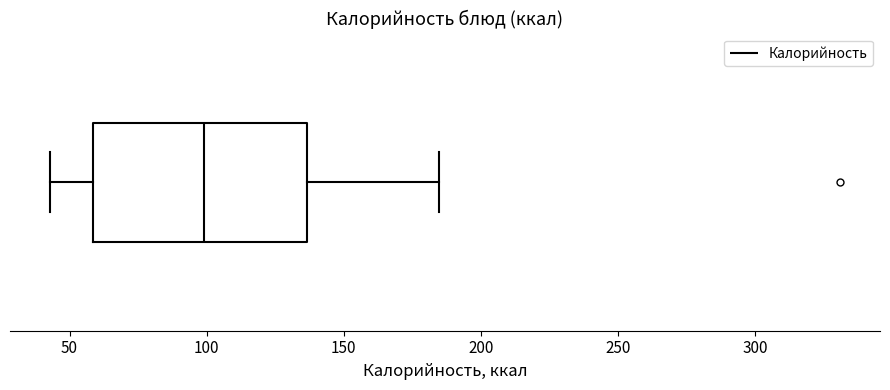

Where is the right edge of the box on the x-axis? The values are not printed on the chart, so give them approximately, as read against the axis.

135